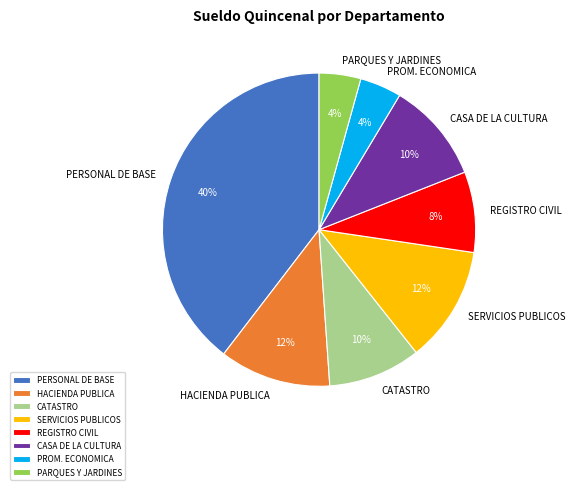

Does CATASTRO account for over 50% of the chart?

No